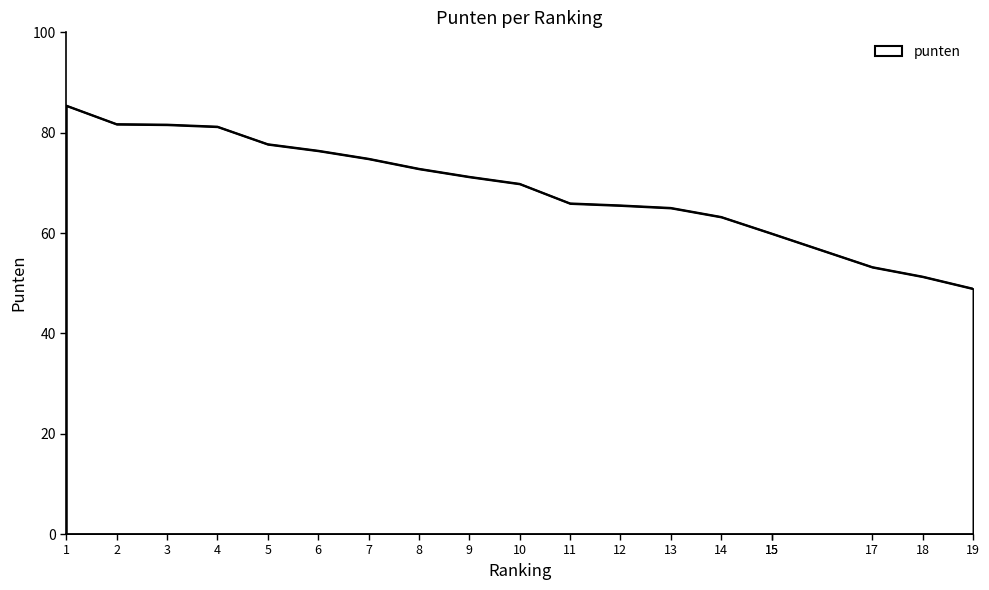

Between 11 and 12, which is larger?

11